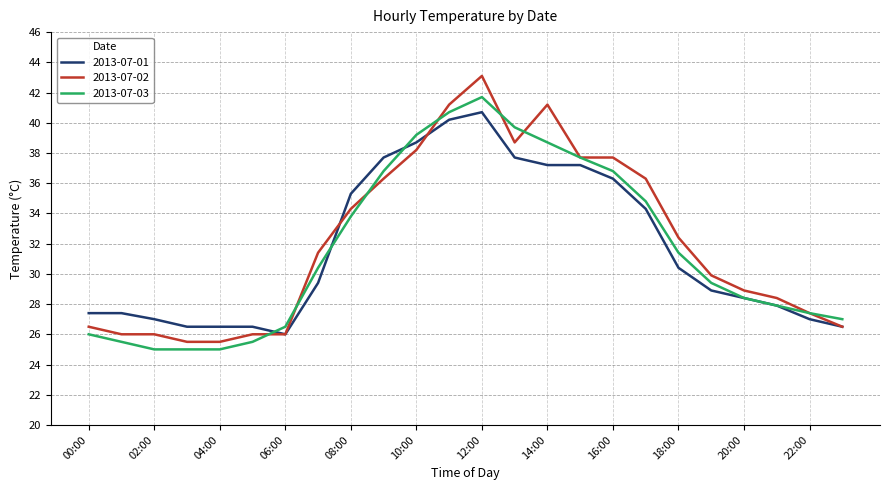

True or false: 2013-07-03 and 2013-07-02 intersect in this chart.

True